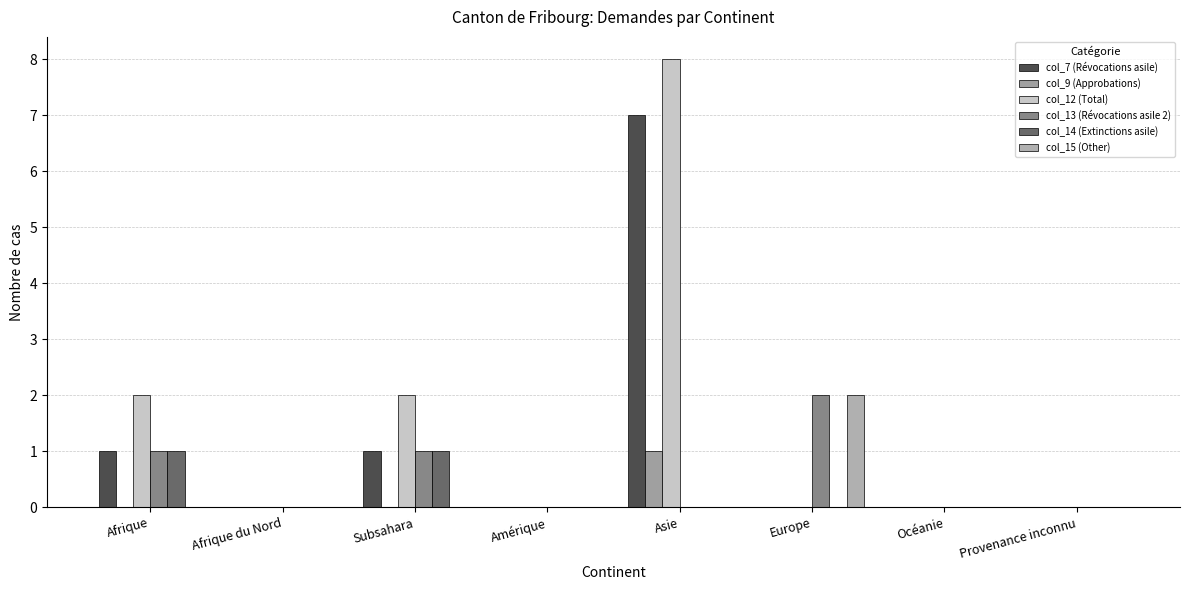

What is the sum of the col_7 (Révocations asile) values at Subsahara and Afrique du Nord?

1